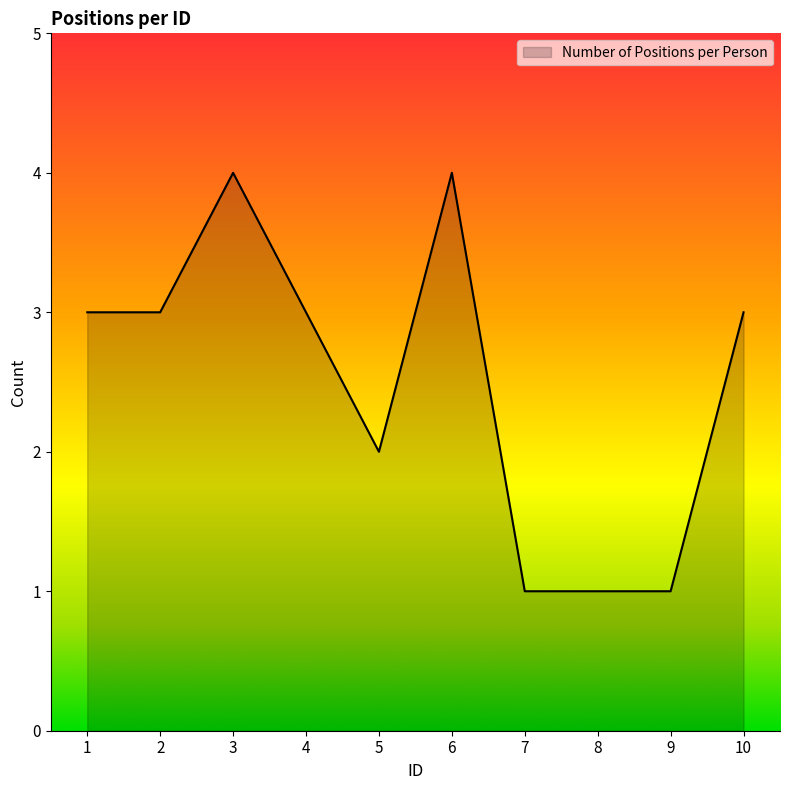

The value at 2 is 3. True or false?

True